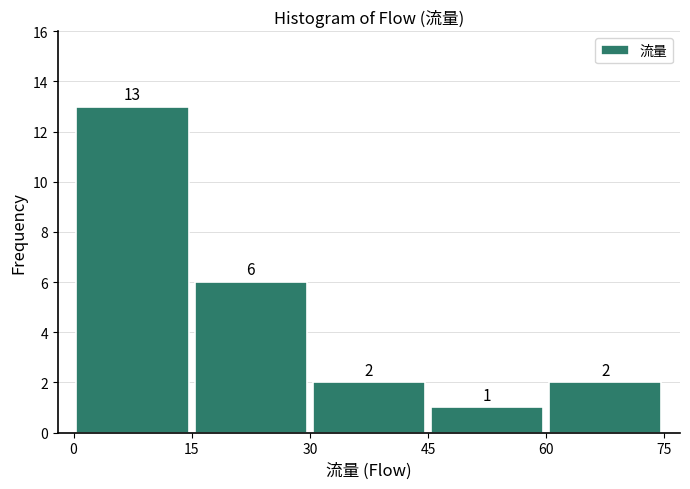

Over which range of the x-axis is the bar tallest?

0 to 15